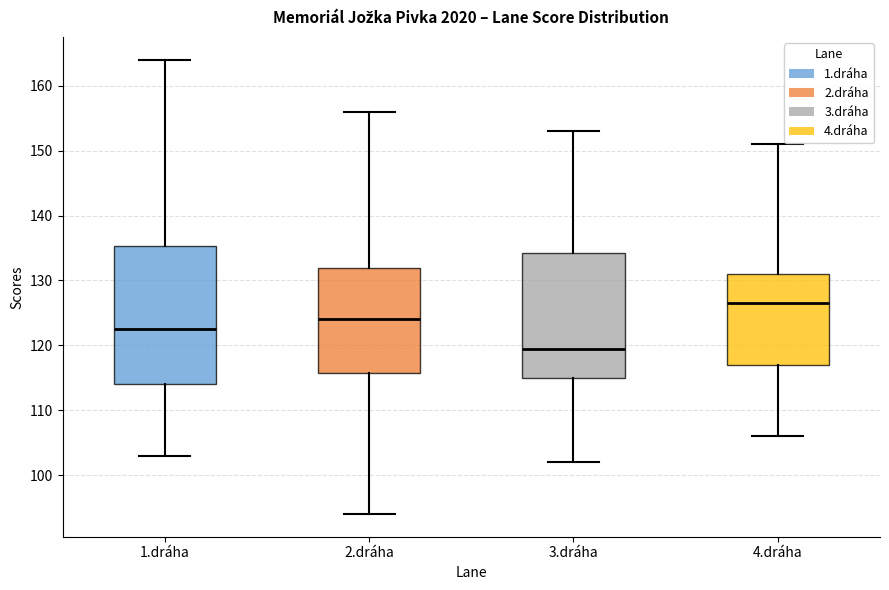

Reading left to right, read every box against the y-axis: the position of its median line, the range the box covers, and the ends of its whiskers. The values are not printed on the chart, so give them approximately, as read against the axis.

1.dráha: median 123, box 114 to 135, whiskers 103 to 164
2.dráha: median 124, box 116 to 132, whiskers 94 to 156
3.dráha: median 120, box 115 to 134, whiskers 102 to 153
4.dráha: median 127, box 117 to 131, whiskers 106 to 151